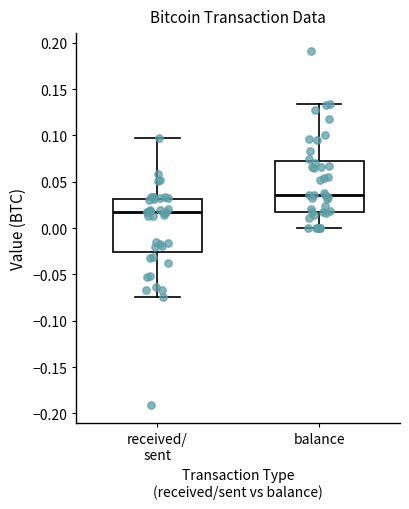

Reading left to right, transcribe this box plot: for each box, give where its median line is, the range the box spans, and where its two whiskers end, as read against the y-axis. The values are not printed on the chart, so give them approximately, as read against the axis.

received/ sent: median 0.015, box -0.025 to 0.030, whiskers -0.075 to 0.095
balance: median 0.035, box 0.020 to 0.070, whiskers 0.000 to 0.135